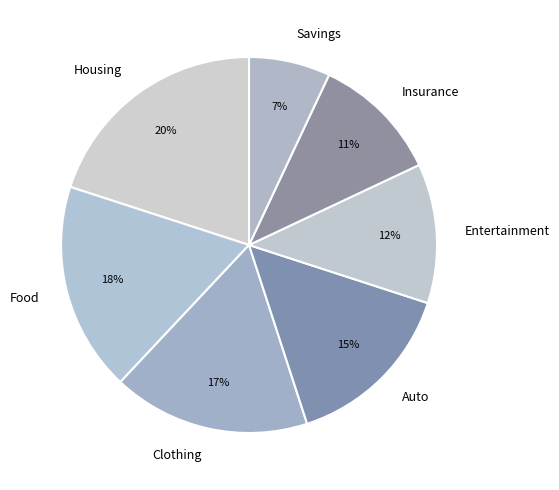

True or false: Entertainment accounts for 23% of the total.

False